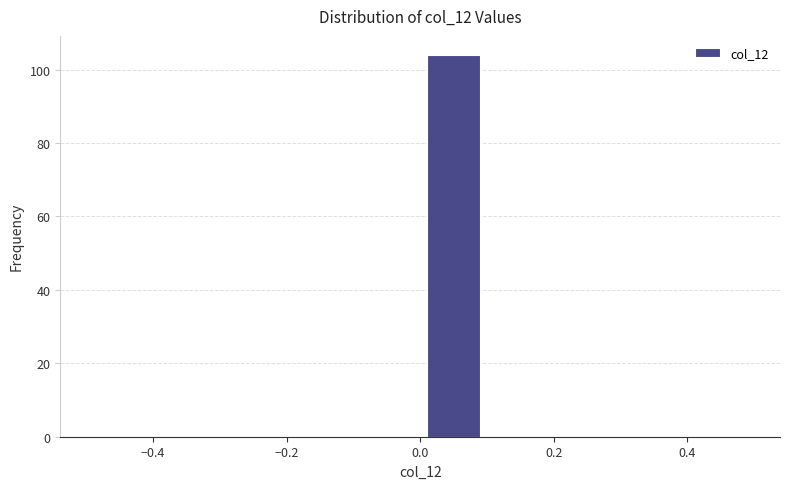

How tall is the bar that spans 0.0 to 0.1 on the x-axis? The values are not printed on the chart, so give them approximately, as read against the axis.

104